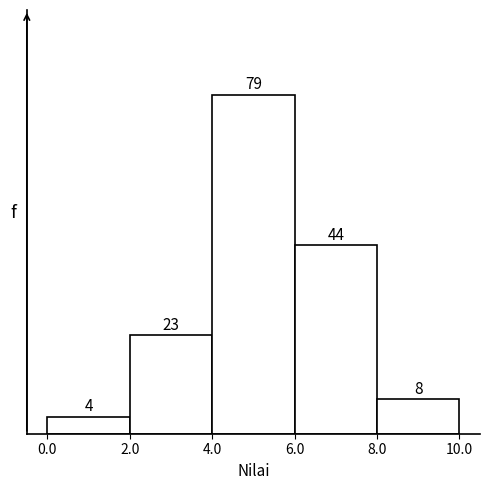

Which range on the x-axis has the tallest bar?

4.0 to 6.0